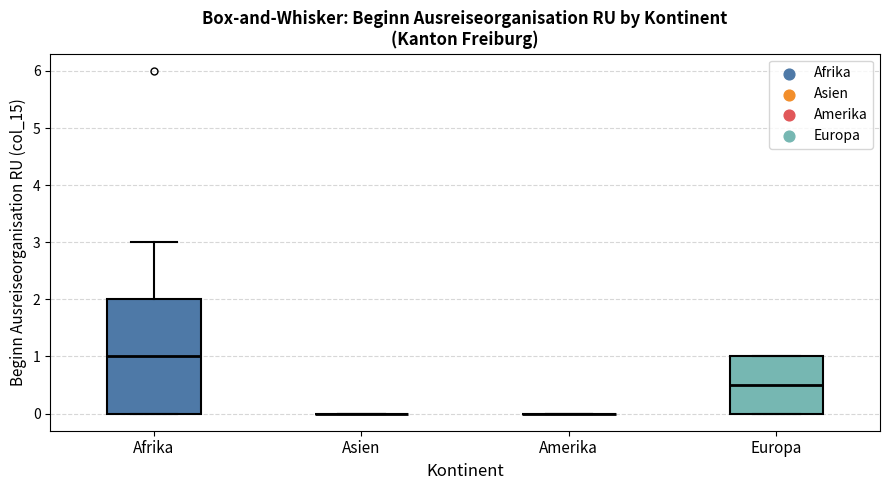

Reading left to right, transcribe this box plot: for each box, give where its median line is, the range the box spans, and where its two whiskers end, as read against the y-axis. The values are not printed on the chart, so give them approximately, as read against the axis.

Afrika: median 1.0, box 0.0 to 2.0, whiskers 0.0 to 3.0
Asien: box collapsed to a line at 0.0, whiskers 0.0 to 0.0
Amerika: box collapsed to a line at 0.0, whiskers 0.0 to 0.0
Europa: median 0.5, box 0.0 to 1.0, whiskers 0.0 to 1.0